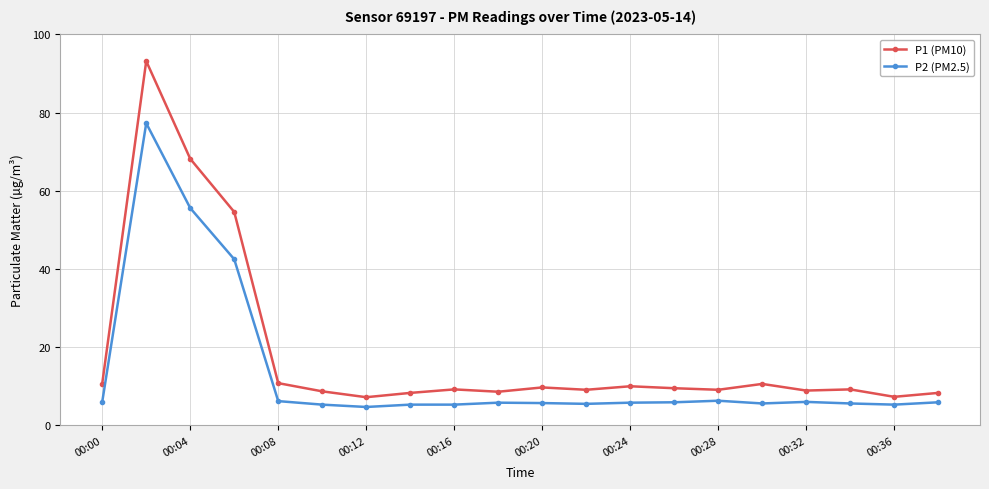

At how many categories does at least one series exceed 34?

3